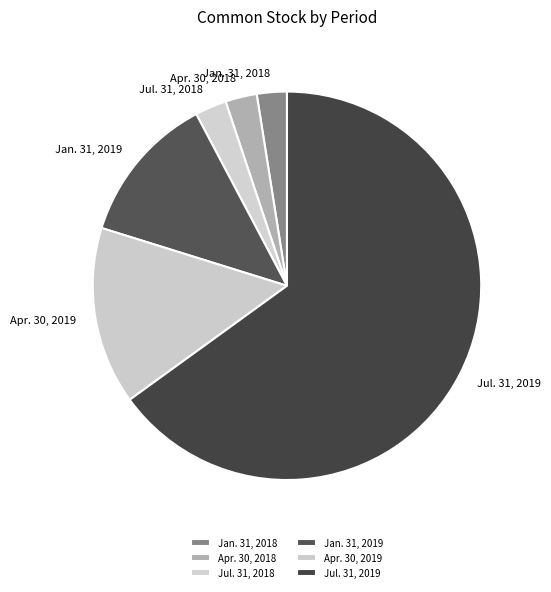

True or false: Apr. 30, 2019 accounts for 5% of the total.

False